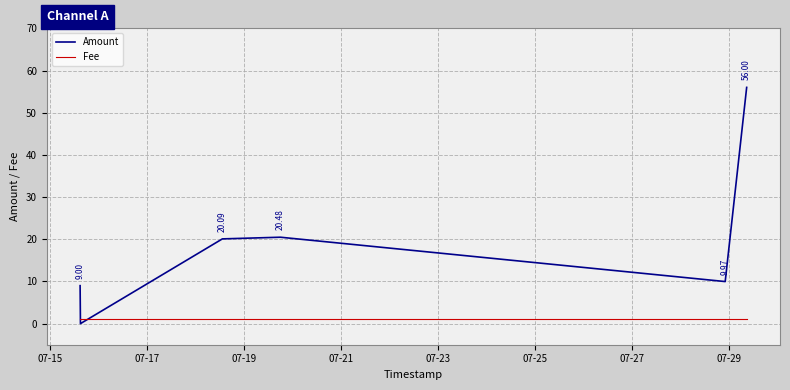

List the series in order of their peak value, lowest first.

Fee, Amount